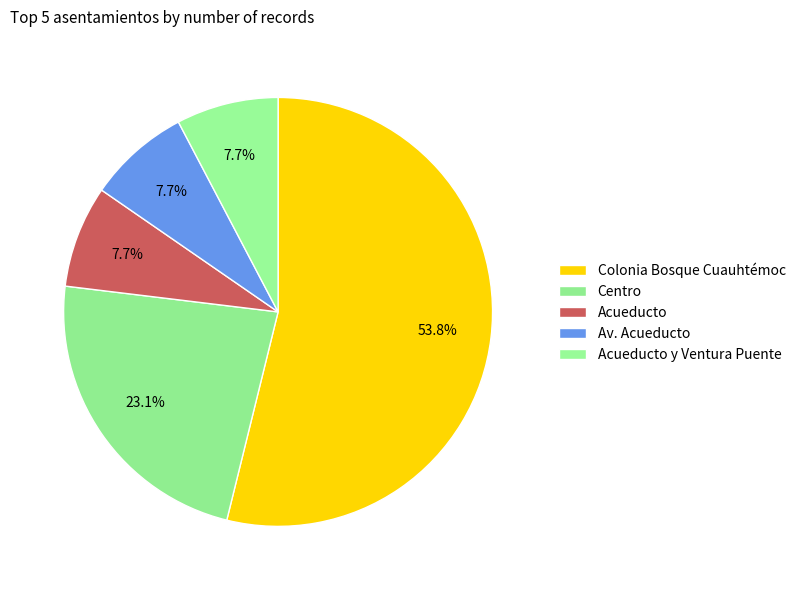

Which slice is the smallest?

Acueducto